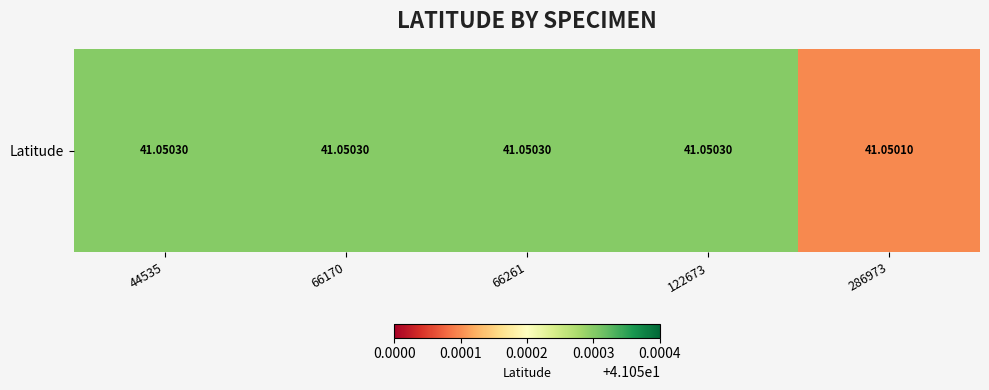

What is the sum of all values?

205.3